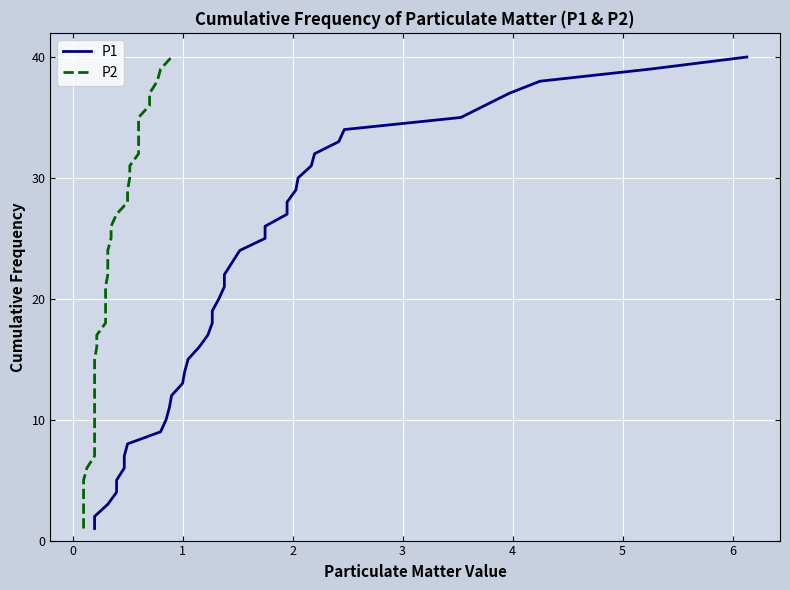

What are all the series names shown in the legend?

P1, P2